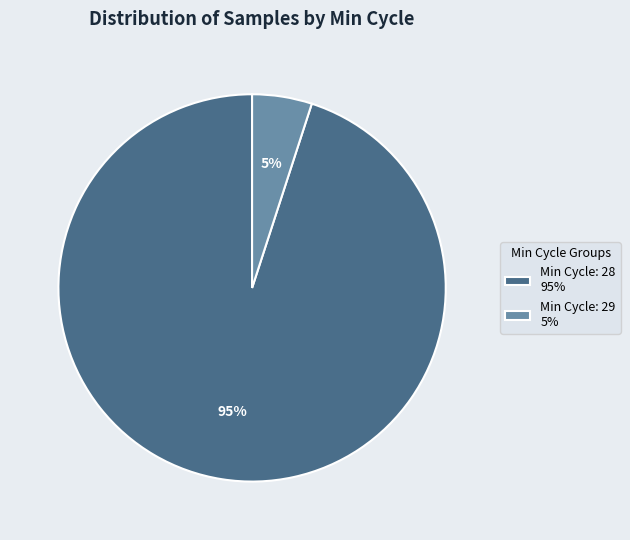

How many slices are in this pie chart?

2